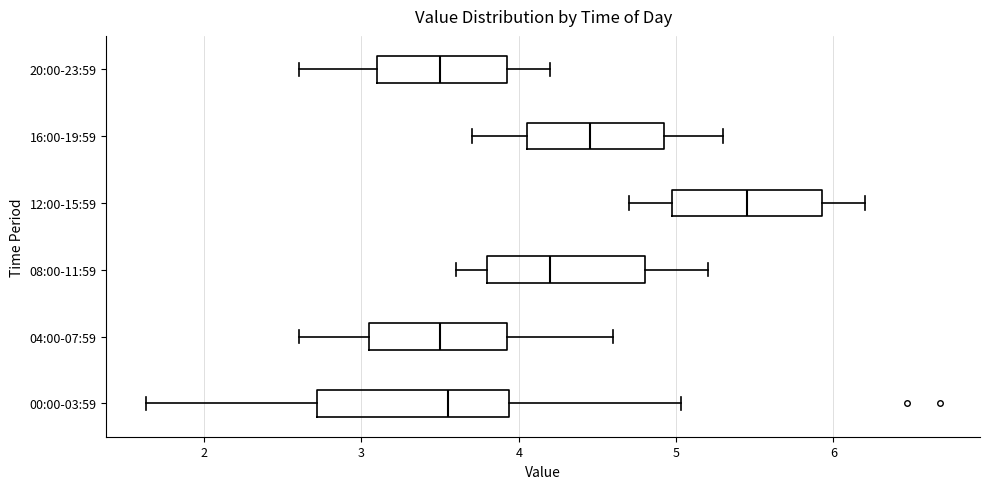

Which box's median line is the furthest to the right?

12:00-15:59